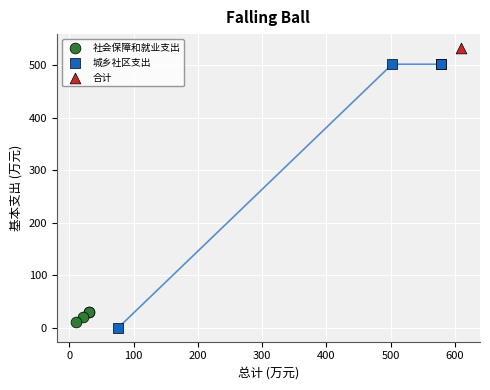

Which series reaches the minimum Y coordinate?

城乡社区支出